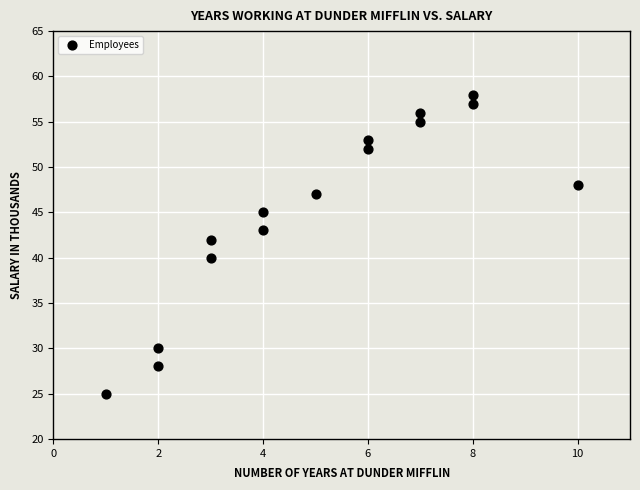

What is the range of X values (max minus min)?

9